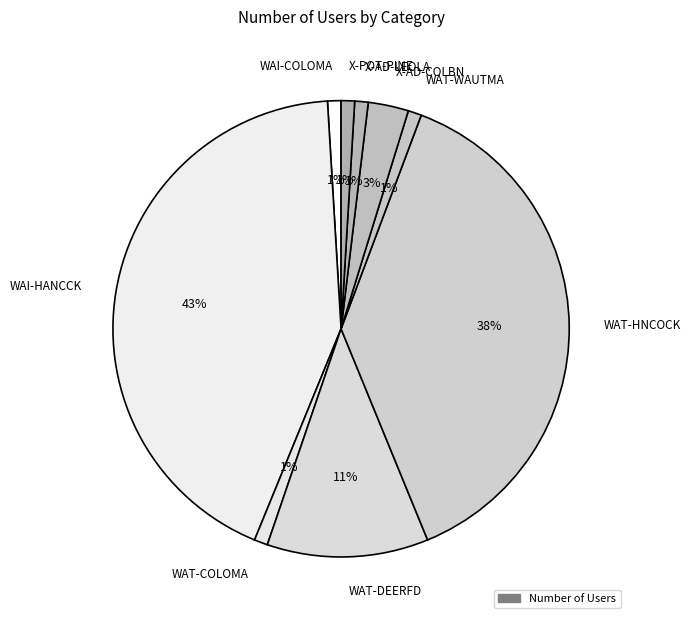

To the nearest percent, what is the difference between the largest and smallest slice percentages?

42%